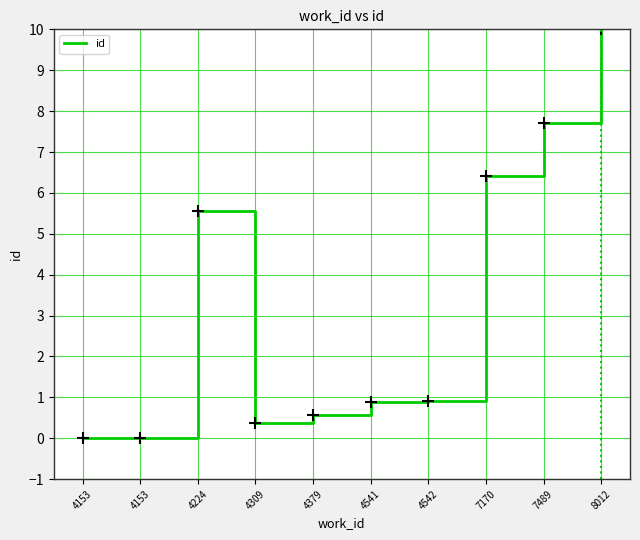

What is the sum of all values?

32.4